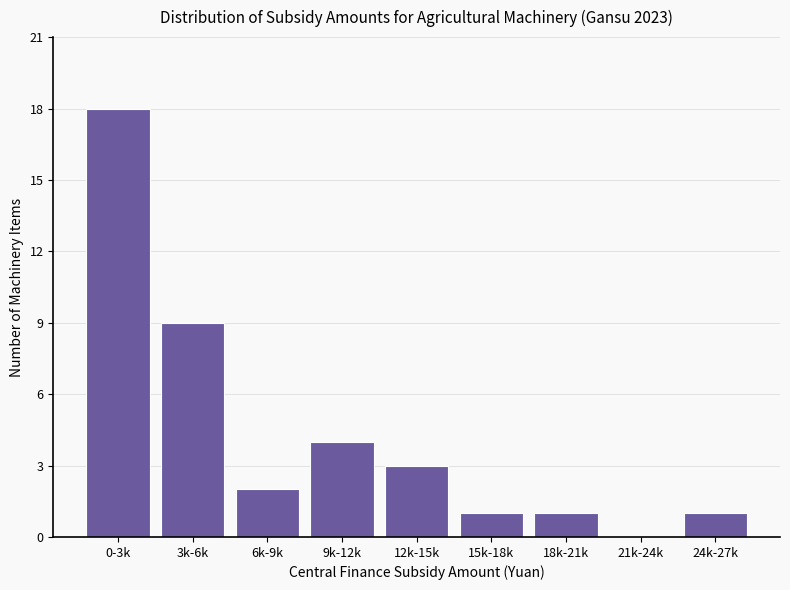

Reading left to right, what are all the values shown in this chart?

0-3k=18	3k-6k=9	6k-9k=2	9k-12k=4	12k-15k=3	15k-18k=1	18k-21k=1	21k-24k=0	24k-27k=1